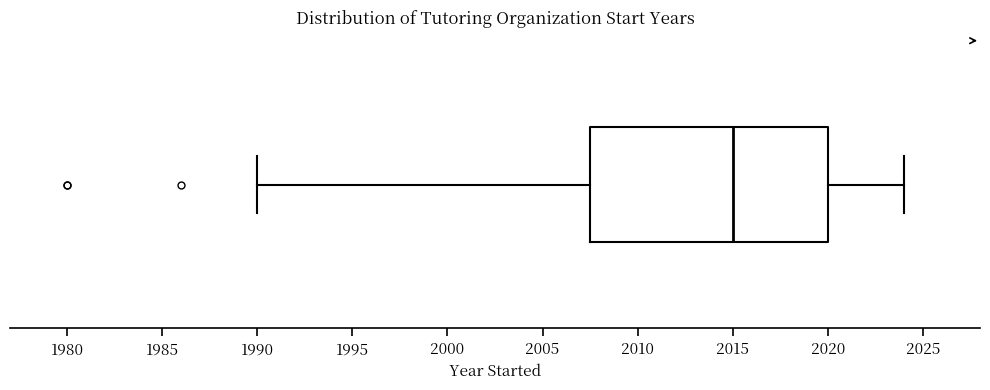

Where is the left edge of the box on the x-axis? The values are not printed on the chart, so give them approximately, as read against the axis.

2007.5